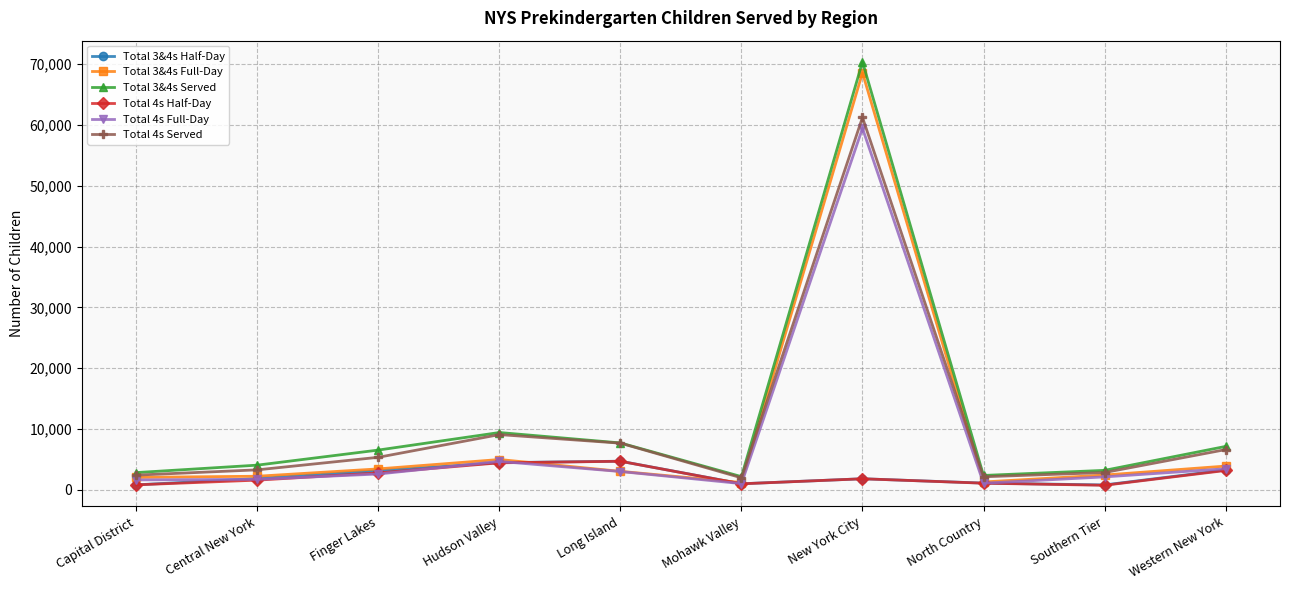

Which series has the largest total across all categories?

Total 3&4s Served